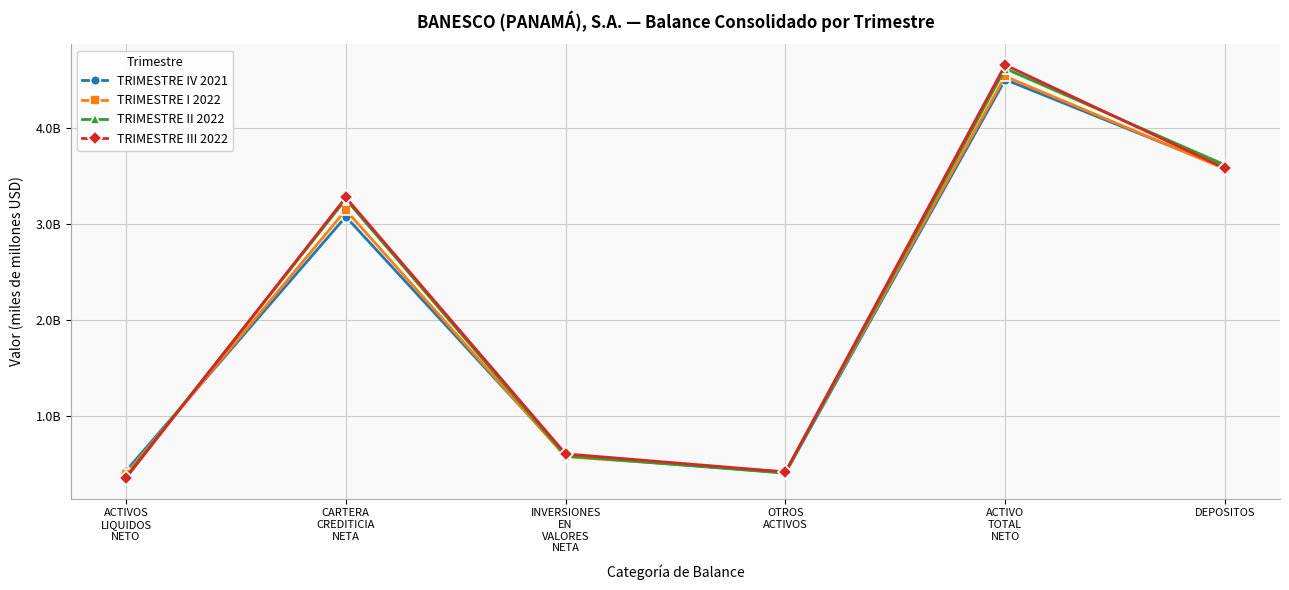

Where does the TRIMESTRE I 2022 series first go above 3?

CARTERA
CREDITICIA
NETA